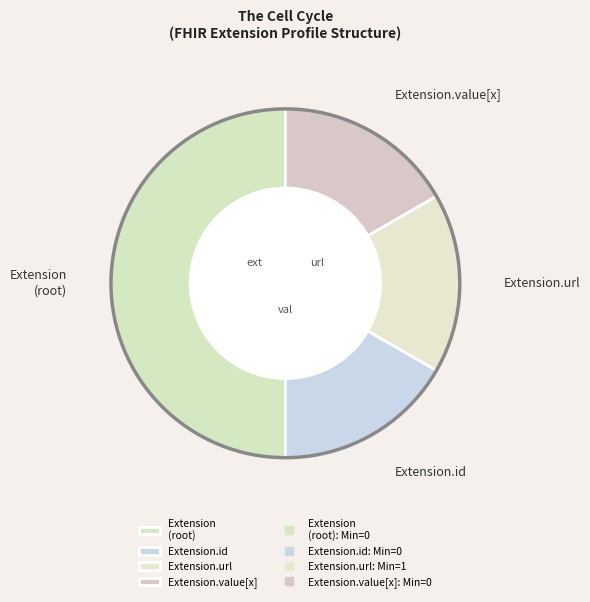

Combined, do Extension (root) and Extension.id account for over 50%?

Yes